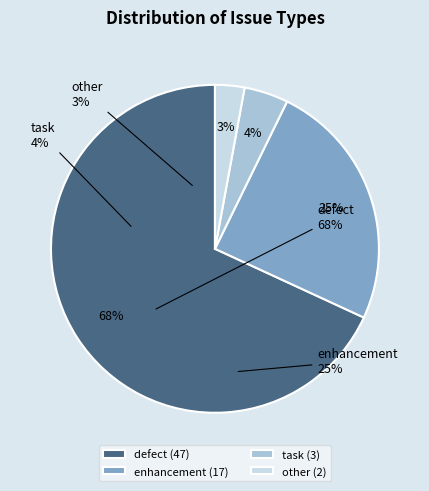

What percentage is the enhancement slice, to the nearest percent?

25%